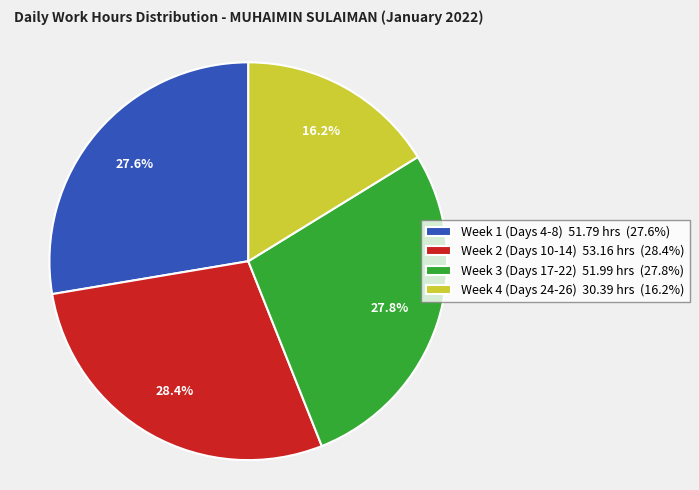

Combined, do Week 3 (Days 17-22) 51.99 hrs (27.8%) and Week 4 (Days 24-26) 30.39 hrs (16.2%) account for over 50%?

No